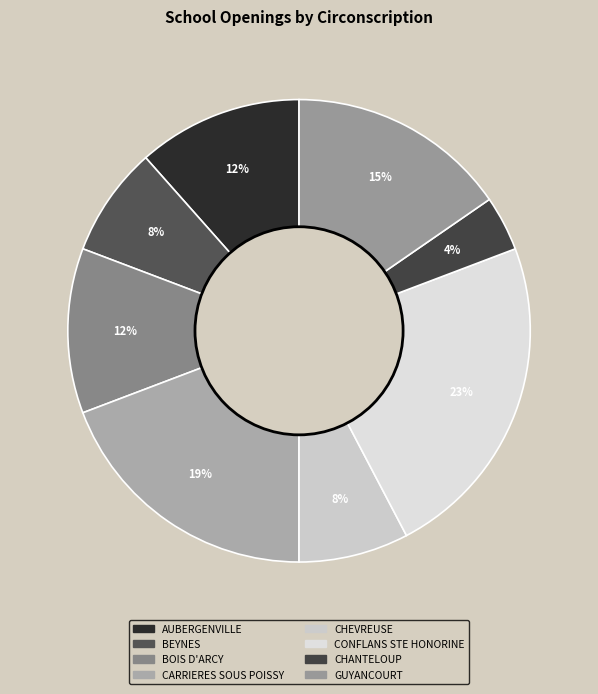

Which slice is the largest?

CONFLANS STE HONORINE